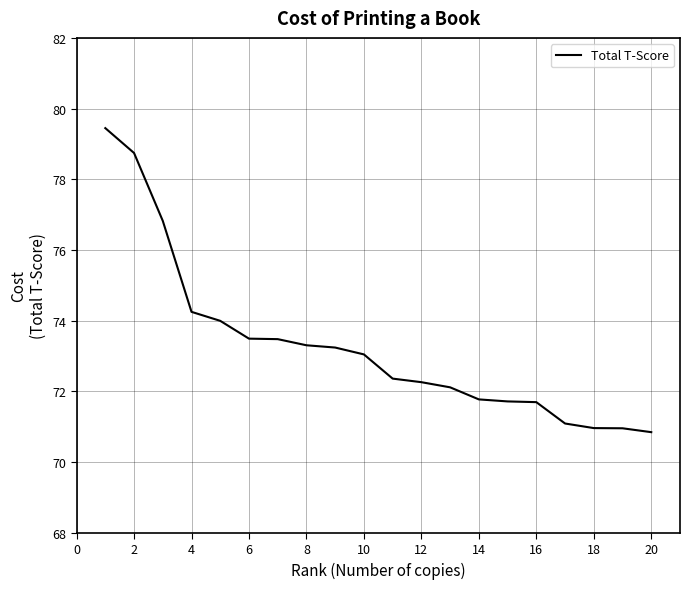

What is the difference between the maximum and minimum values?

8.6